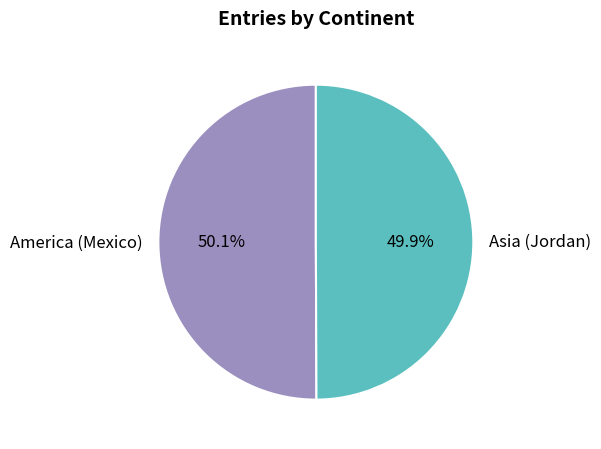

Approximately how many times larger is the value at Asia (Jordan) compared to America (Mexico)?

1.0